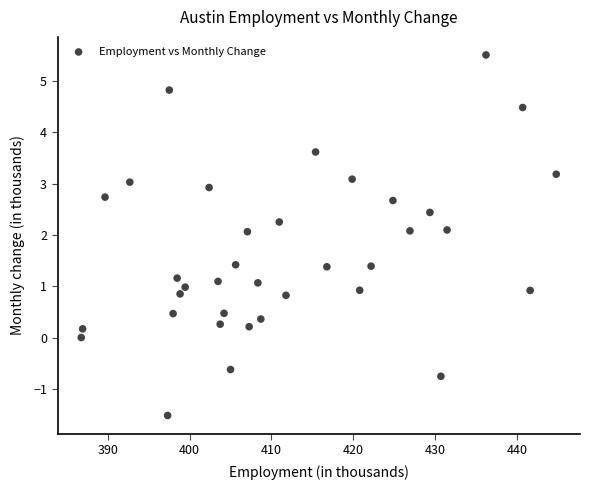

What is the range of X values (max minus min)?

58.0